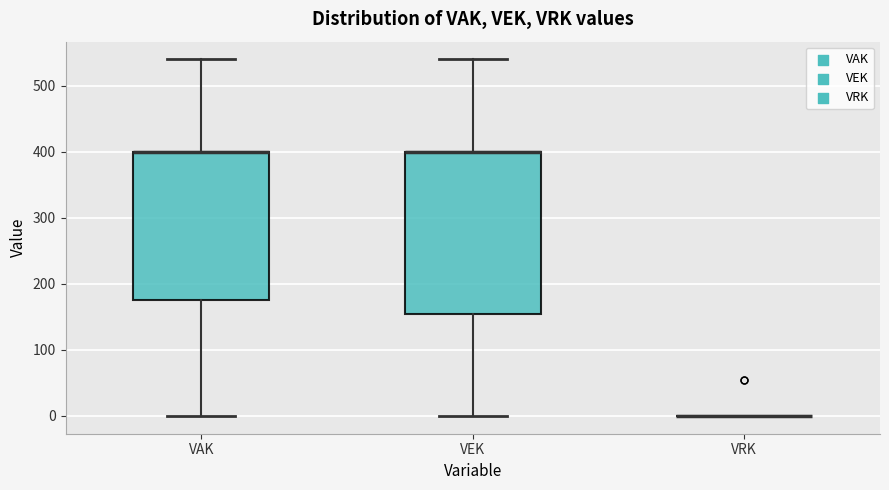

Comparing the boxes themselves (not the whiskers), which one is the tallest?

VEK